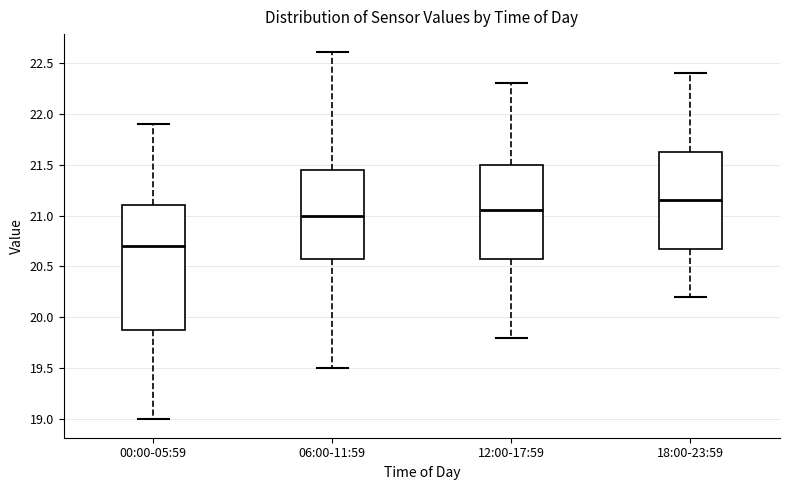

Which box's median line is the highest?

18:00-23:59